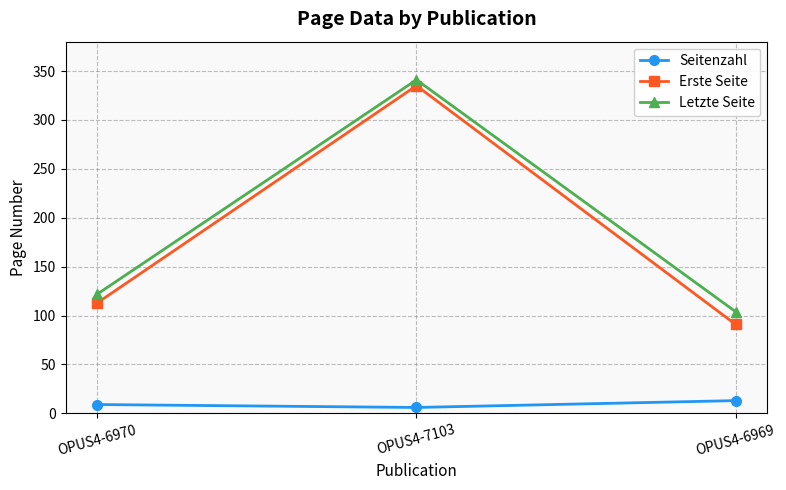

The Letzte Seite series shows 528 at OPUS4-7103. True or false?

False